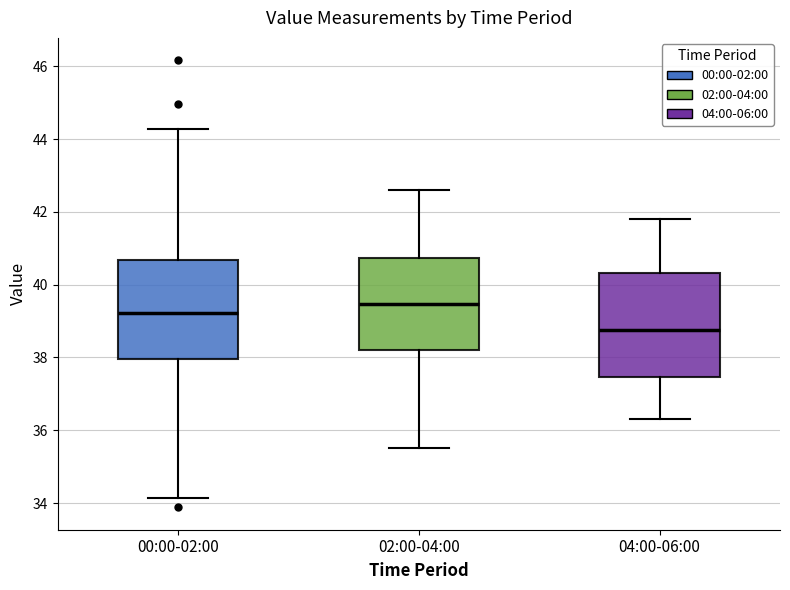

Reading left to right, read every box against the y-axis: the position of its median line, the range the box covers, and the ends of its whiskers. The values are not printed on the chart, so give them approximately, as read against the axis.

00:00-02:00: median 39.2, box 38.0 to 40.6, whiskers 34.2 to 44.2
02:00-04:00: median 39.4, box 38.2 to 40.8, whiskers 35.6 to 42.6
04:00-06:00: median 38.8, box 37.4 to 40.4, whiskers 36.4 to 41.8